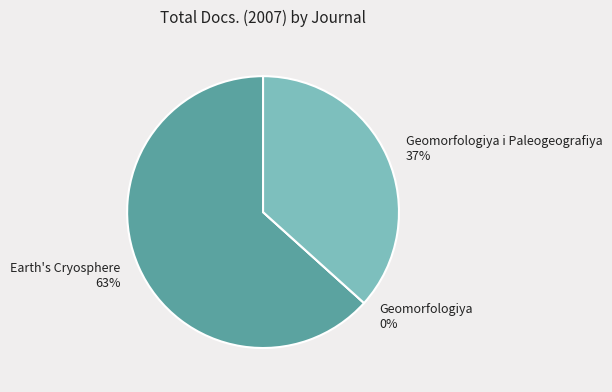

Does Earth's Cryosphere account for over 50% of the chart?

Yes